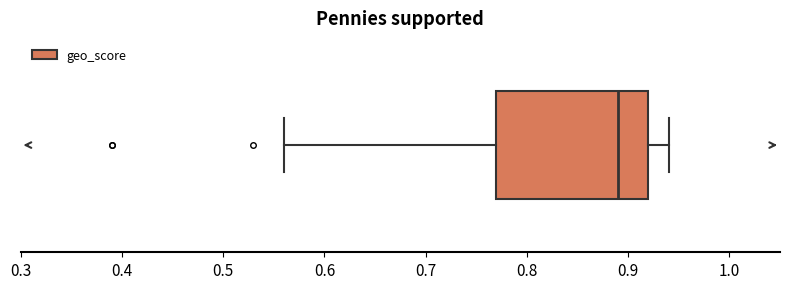

Read this box plot against the x-axis: the position of the median line, the range covered by the box, and the ends of both whiskers. The values are not printed on the chart, so give them approximately, as read against the axis.

median 0.89, box 0.77 to 0.92, whiskers 0.56 to 0.94